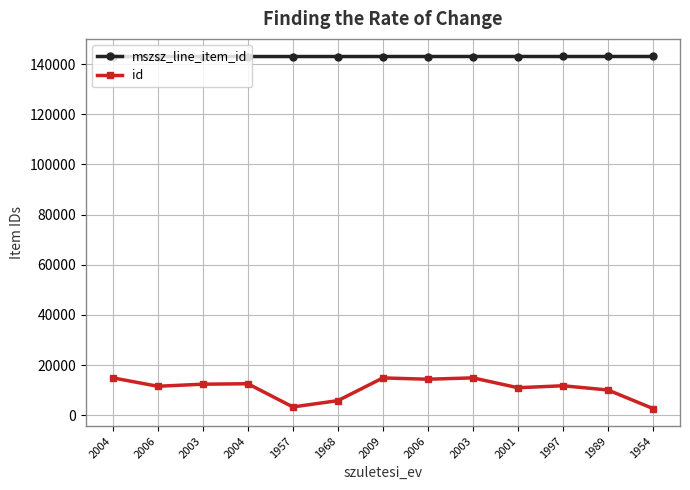

What are all the series names shown in the legend?

mszsz_line_item_id, id